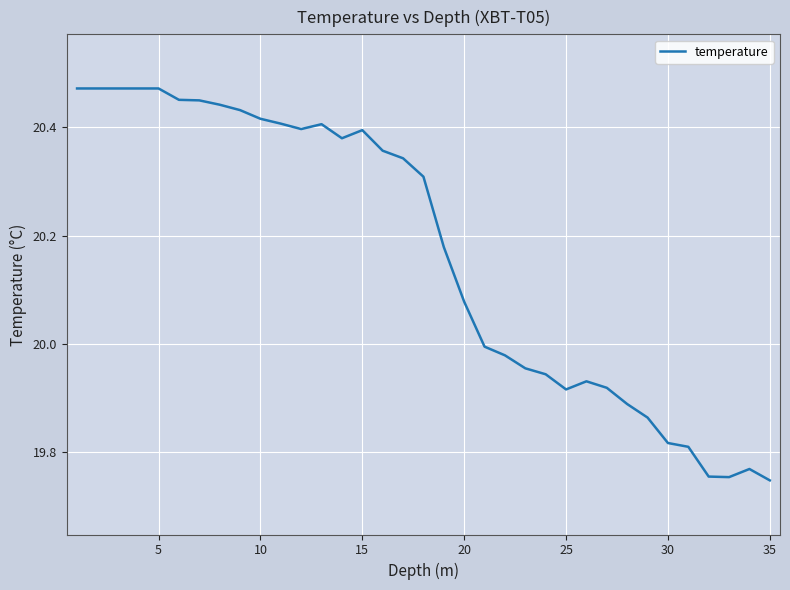

Approximately how many times larger is the value at 35 compared to 10?

1.0